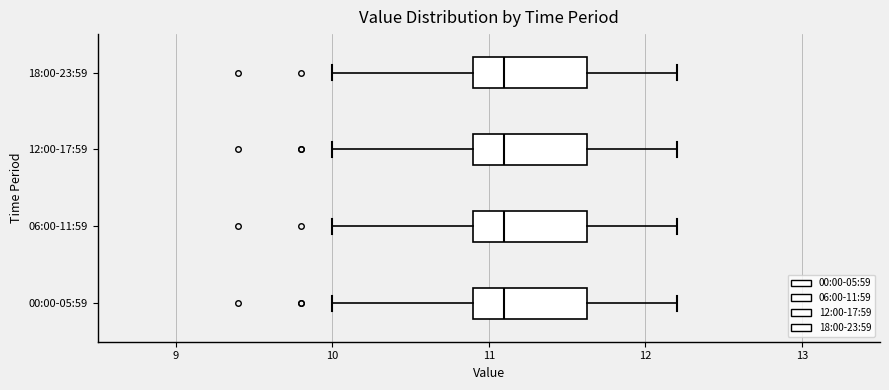

Where is the left edge of the box for 12:00-17:59 on the x-axis? The values are not printed on the chart, so give them approximately, as read against the axis.

10.9